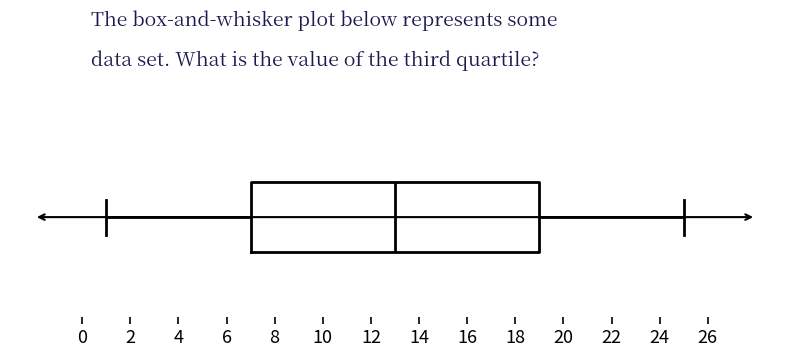

Where is the left edge of the box on the x-axis? The values are not printed on the chart, so give them approximately, as read against the axis.

7